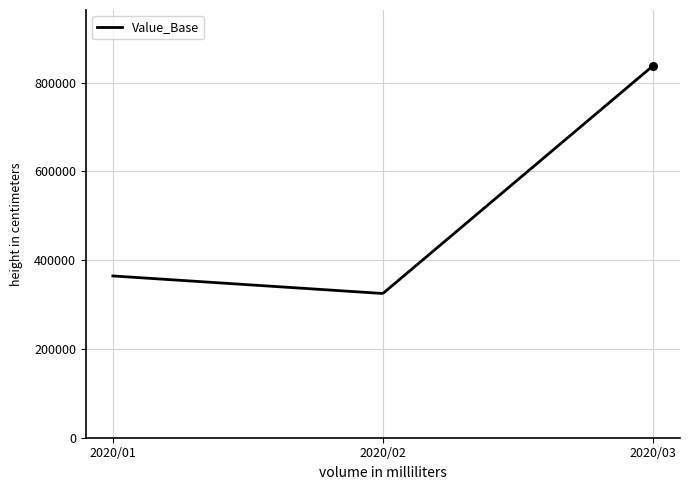

What is the difference between the maximum and minimum values?

513052.4